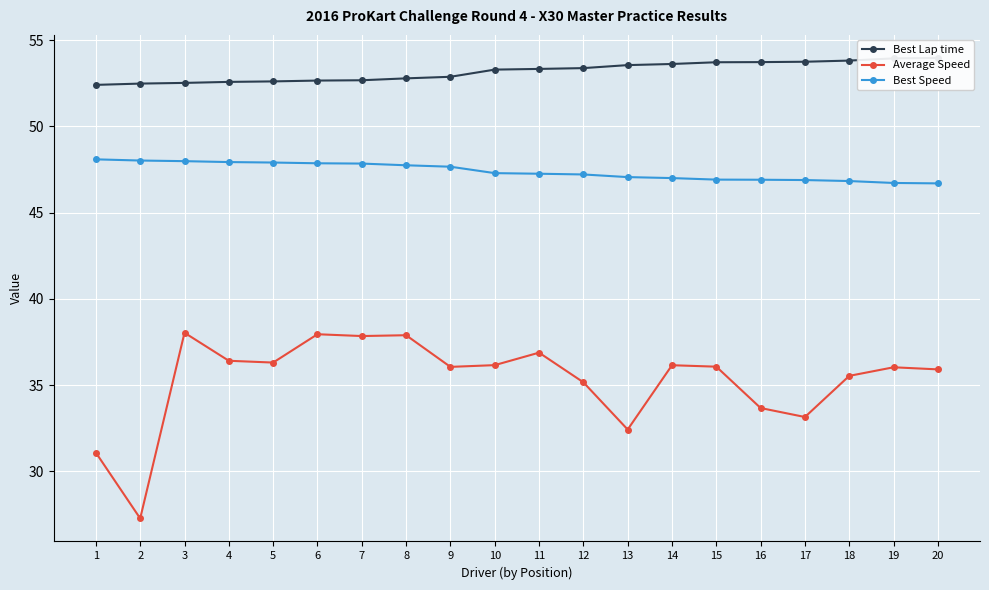

Where is Average Speed nearest to the value 32?

13